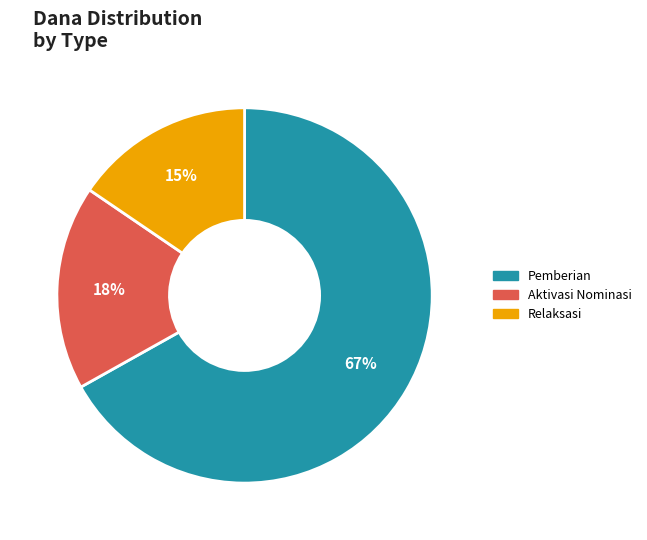

Is there a majority slice in this chart?

Yes